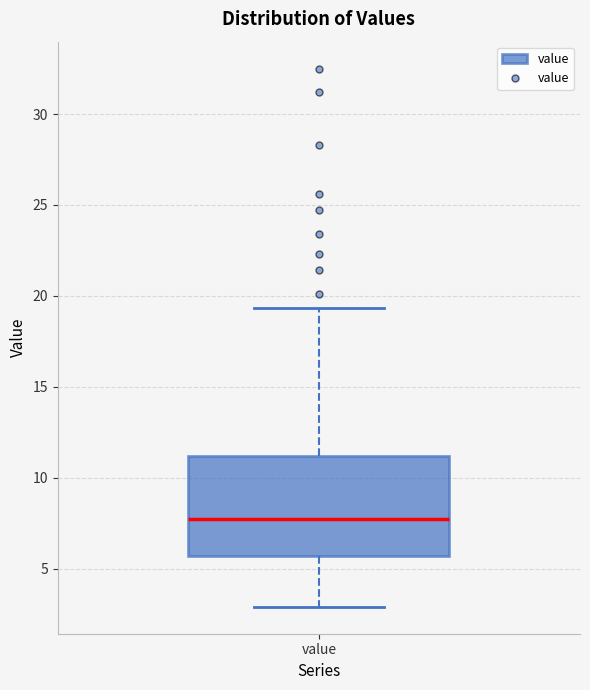

Read this box plot against the y-axis: the position of the median line, the range covered by the box, and the ends of both whiskers. The values are not printed on the chart, so give them approximately, as read against the axis.

median 8.0, box 5.5 to 11.0, whiskers 3.0 to 19.5